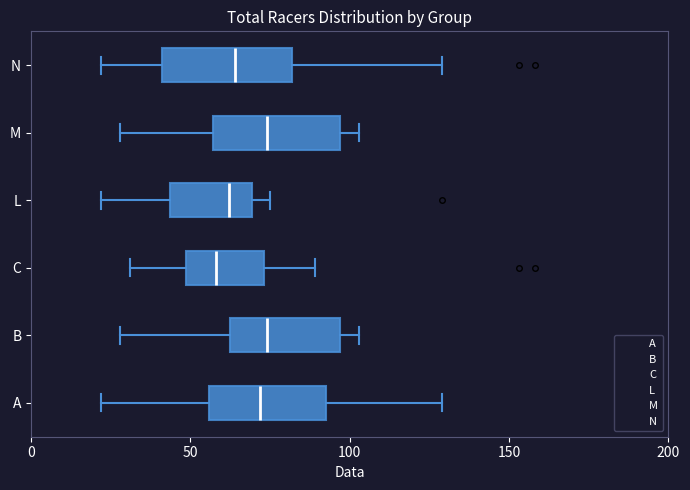

Reading bottom to top, read every box against the x-axis: the position of its median line, the range the box covers, and the ends of its whiskers. The values are not printed on the chart, so give them approximately, as read against the axis.

A: median 70, box 55 to 95, whiskers 20 to 130
B: median 75, box 65 to 95, whiskers 30 to 105
C: median 60, box 50 to 75, whiskers 30 to 90
L: median 60, box 45 to 70, whiskers 20 to 75
M: median 75, box 55 to 95, whiskers 30 to 105
N: median 65, box 40 to 80, whiskers 20 to 130